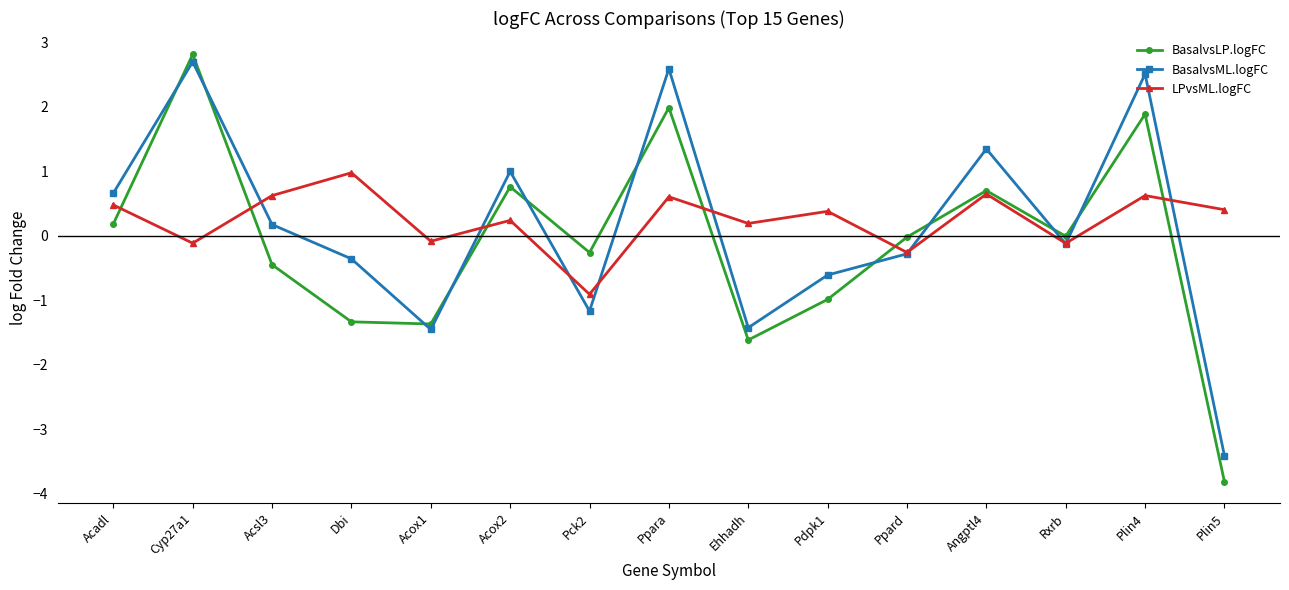

What is the smallest value displayed?

-3.8